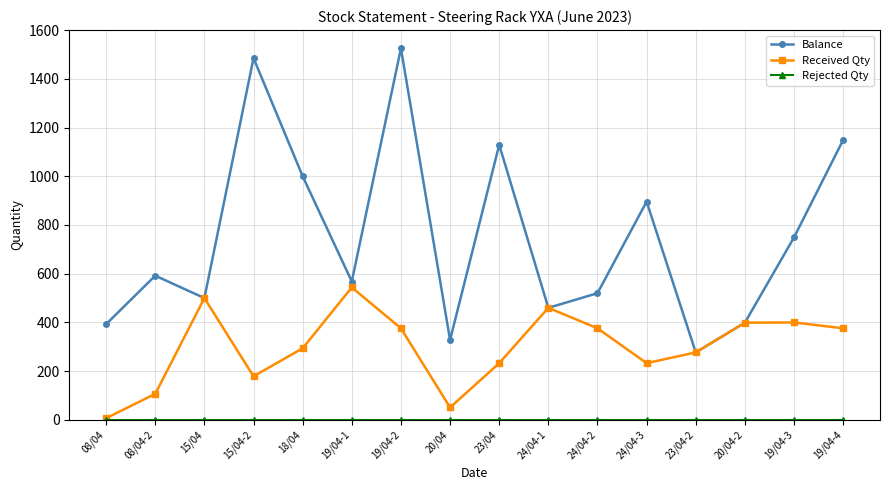

At which category is the sum across all series the highest?

19/04-2